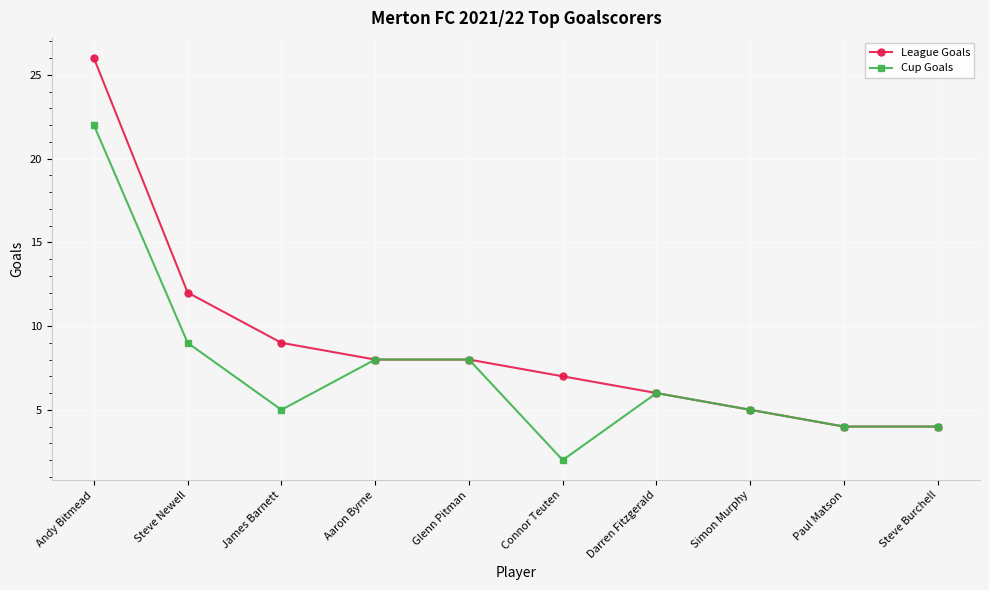

What is the highest value of the League Goals series?

26